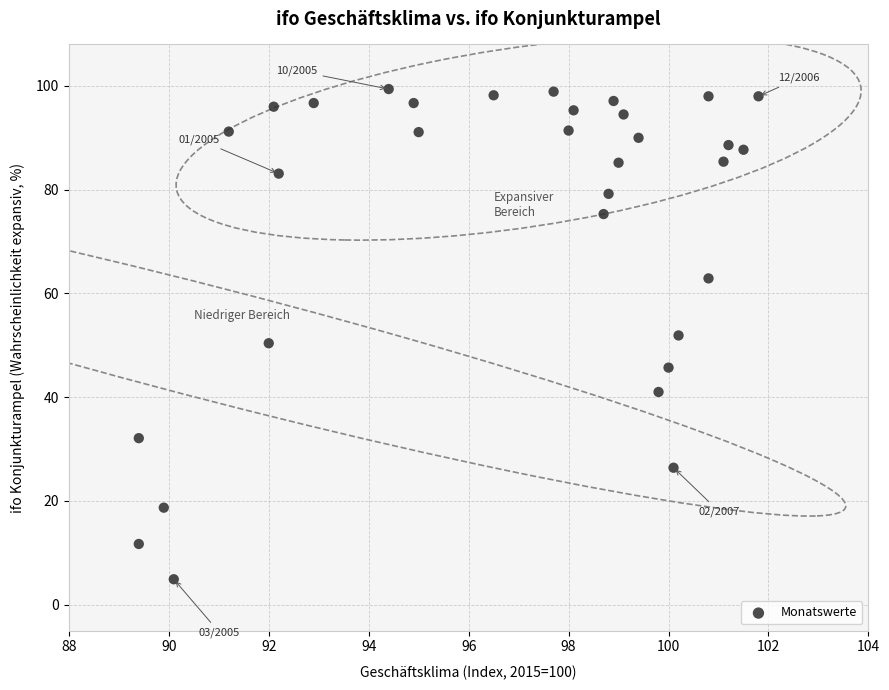

What is the range of X values (max minus min)?

12.4